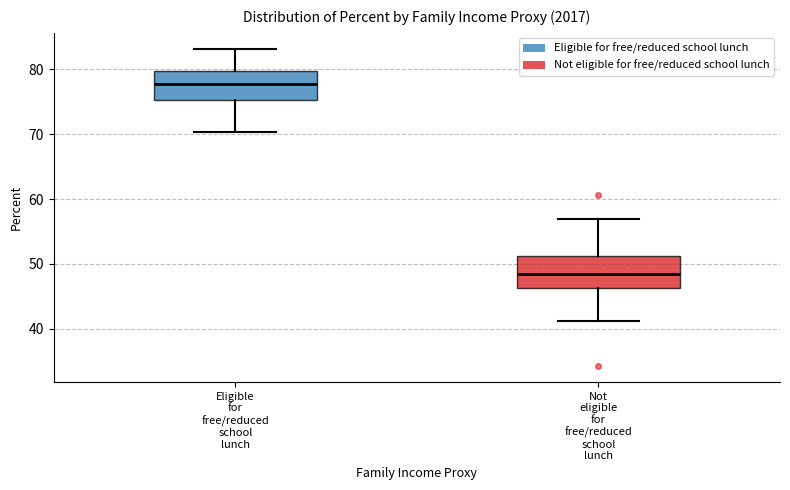

Reading left to right, read every box against the y-axis: the position of its median line, the range the box covers, and the ends of its whiskers. The values are not printed on the chart, so give them approximately, as read against the axis.

Eligible for free/reduced school lunch: median 78, box 75 to 80, whiskers 70 to 83
Not eligible for free/reduced school lunch: median 48, box 46 to 51, whiskers 41 to 57